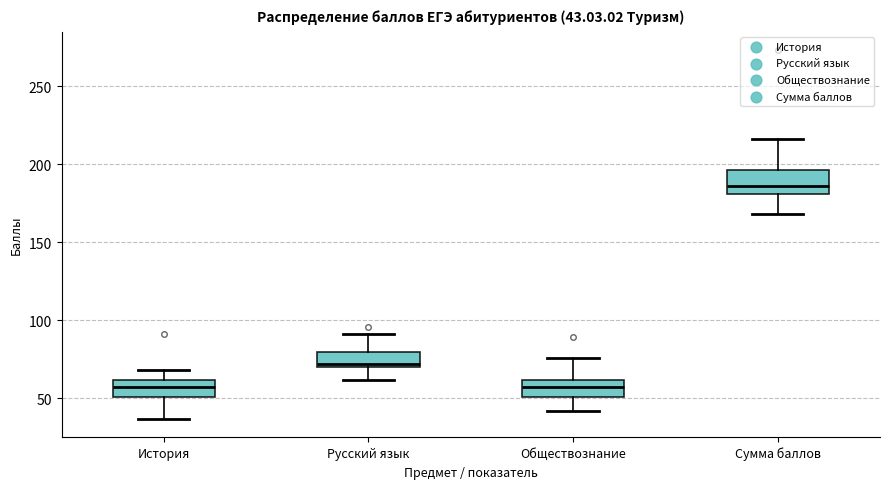

Which box's median line is the highest?

Сумма баллов